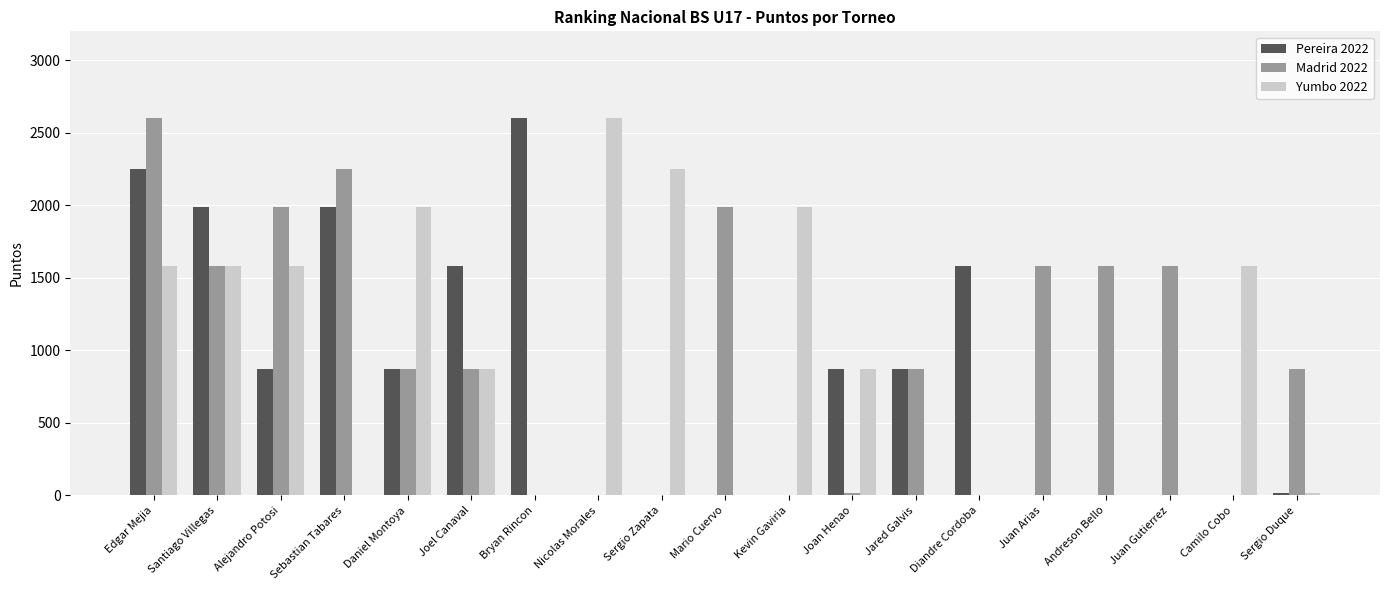

What is the sum of all Yumbo 2022 values?

16910